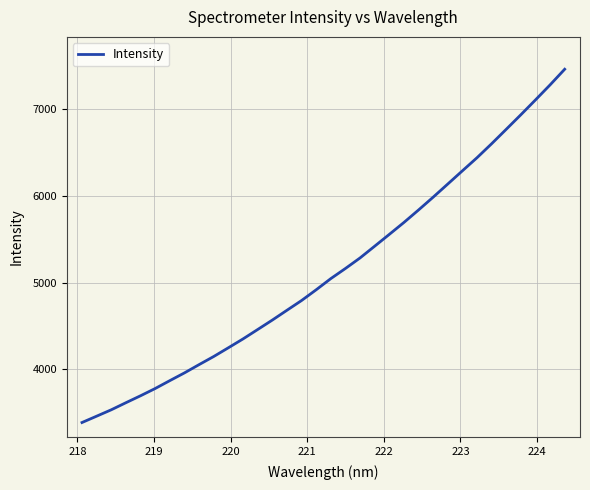

What is the difference between the maximum and minimum values?

4074.5